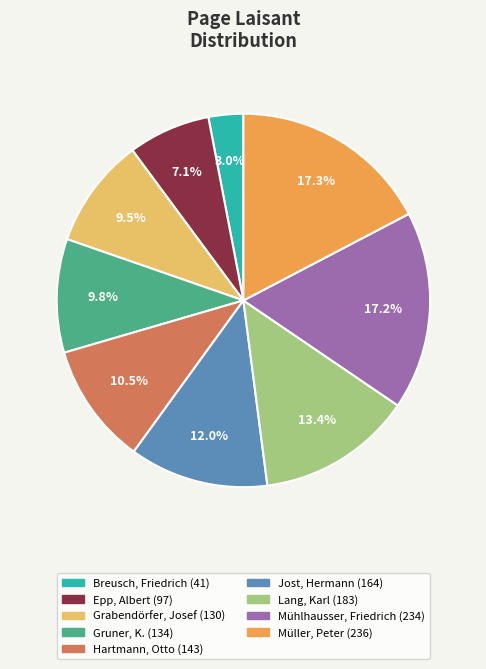

To the nearest percent, what is the combined percentage of Grabendörfer, Josef and Breusch, Friedrich?

13%